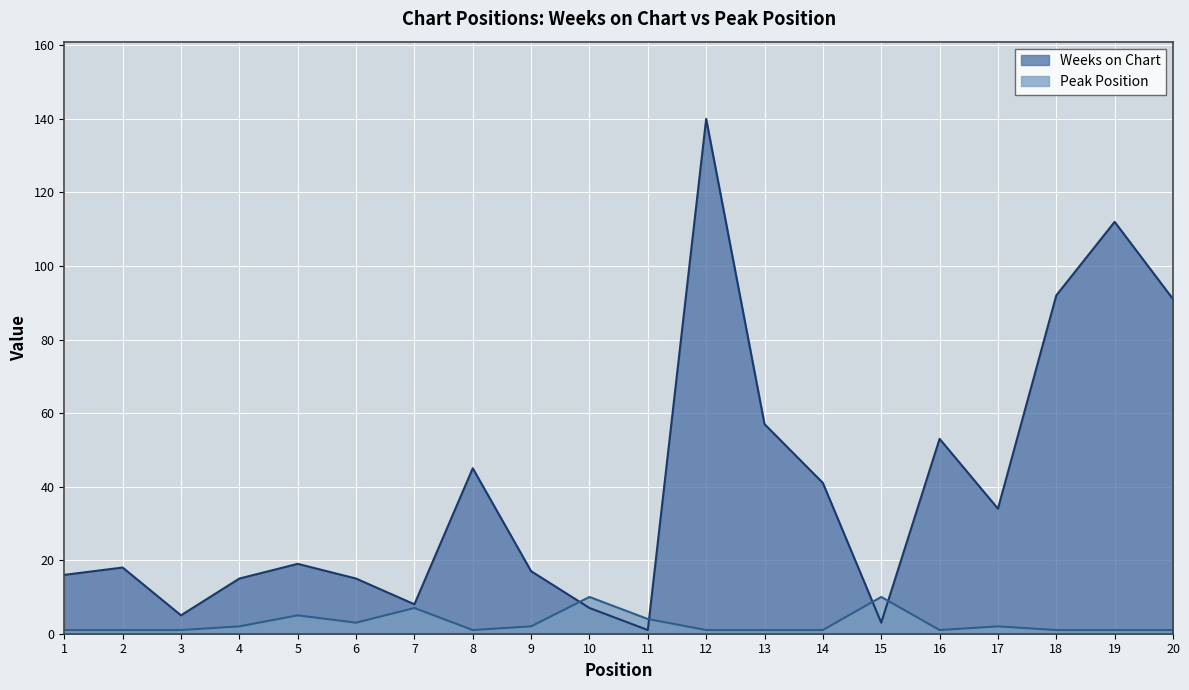

Does the chart display data point markers on the line(s)?

No